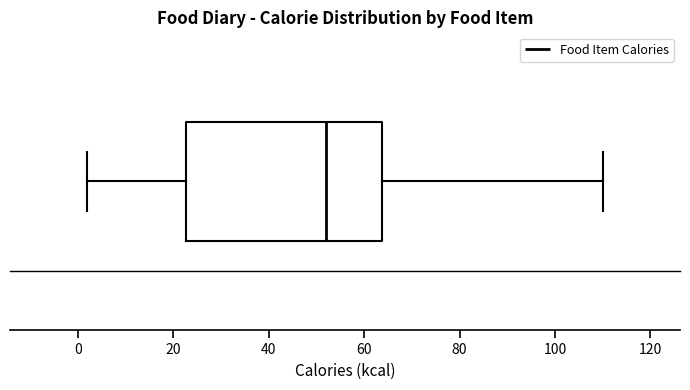

Transcribe this box plot: give where the median line is, the range the box spans, and where the two whiskers end, as read against the x-axis. The values are not printed on the chart, so give them approximately, as read against the axis.

median 52, box 22 to 64, whiskers 2 to 110